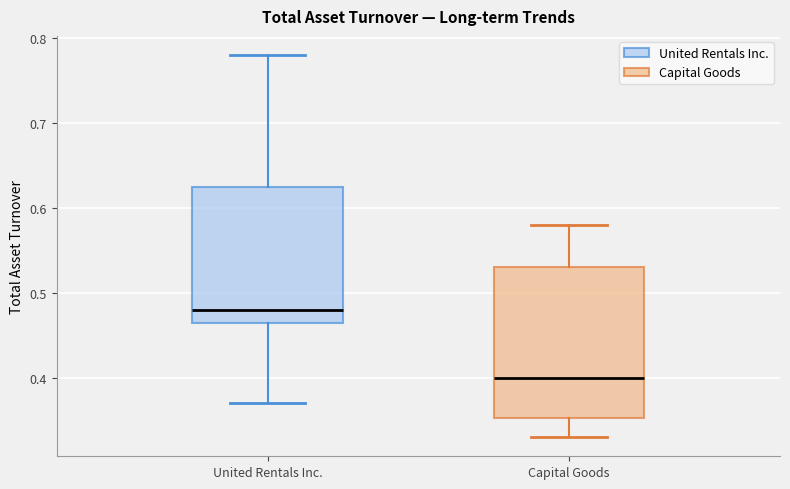

Where does the upper whisker of the box for United Rentals Inc. end on the y-axis? The values are not printed on the chart, so give them approximately, as read against the axis.

0.78